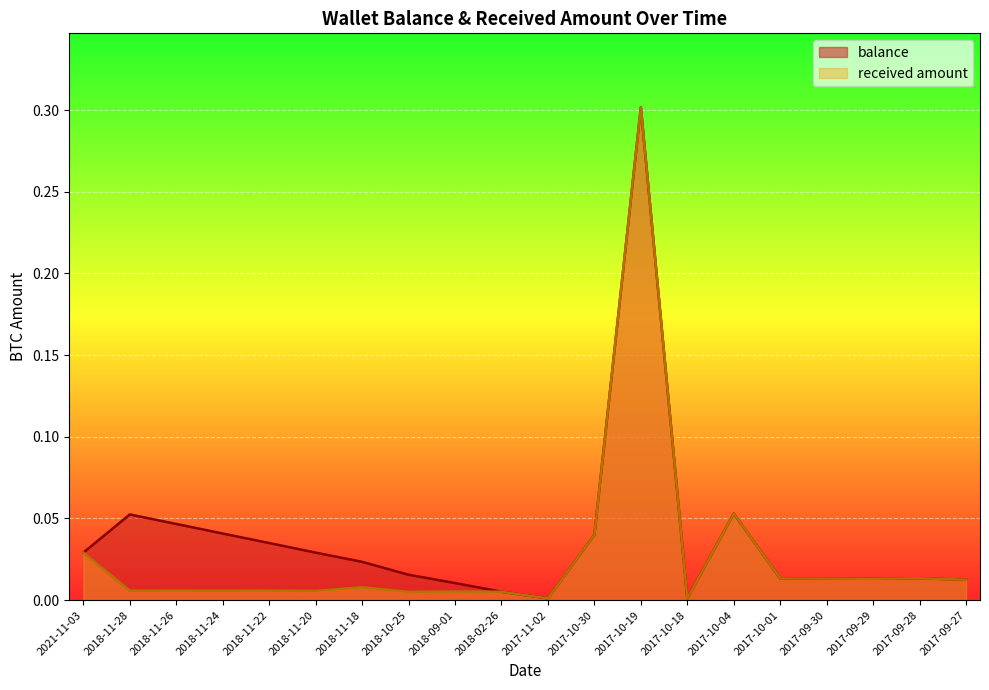

The value of balance at 2017-10-04 is 0.1. True or false?

True